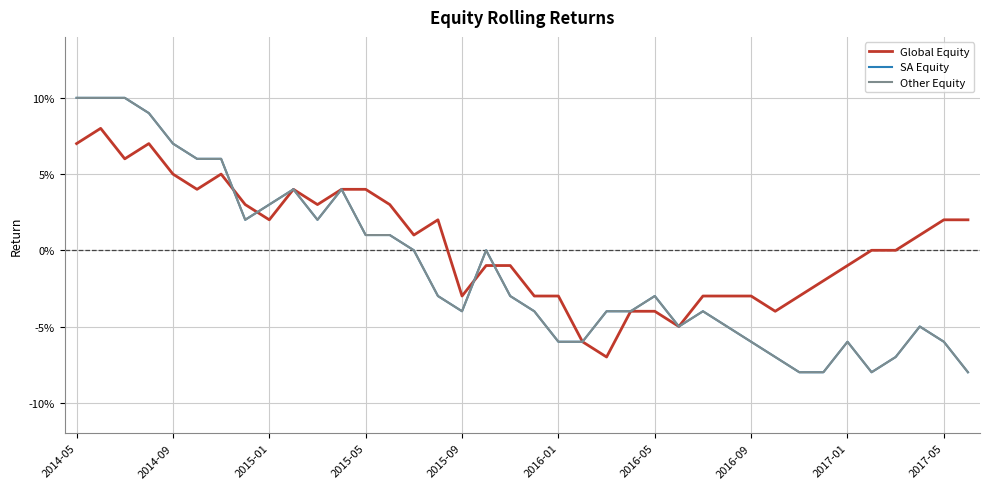

How many interior local valleys does the SA Equity series have?

5